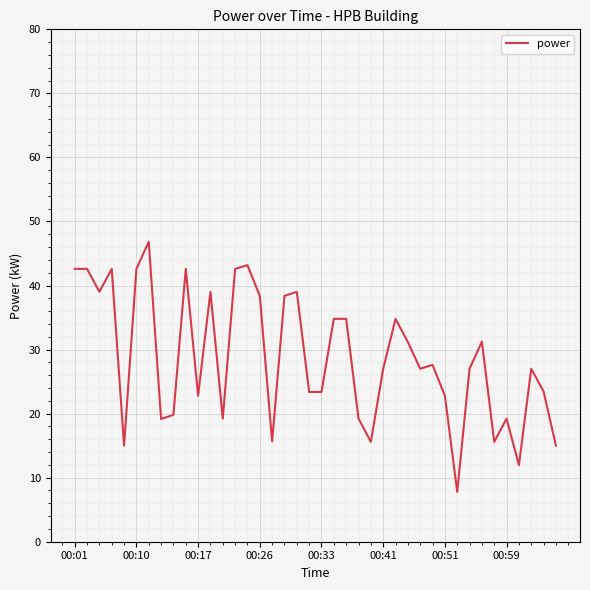

What is the minimum value shown in the chart?

7.8